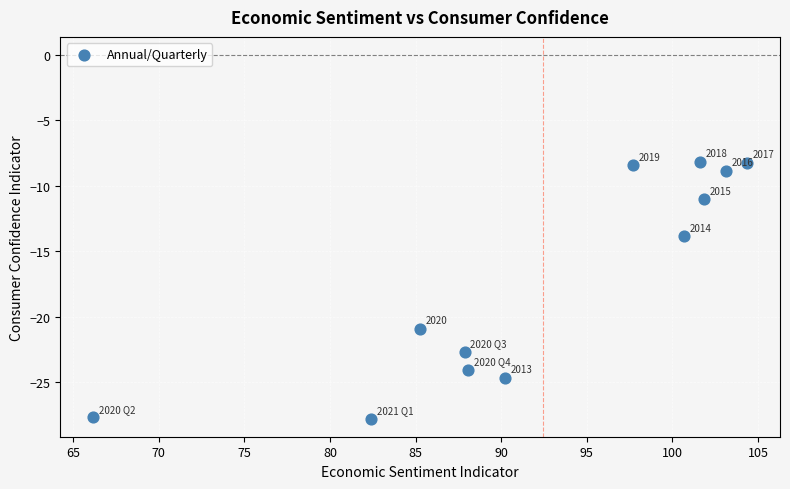

What Y value in the scatter plot is closest to -17?

-13.9